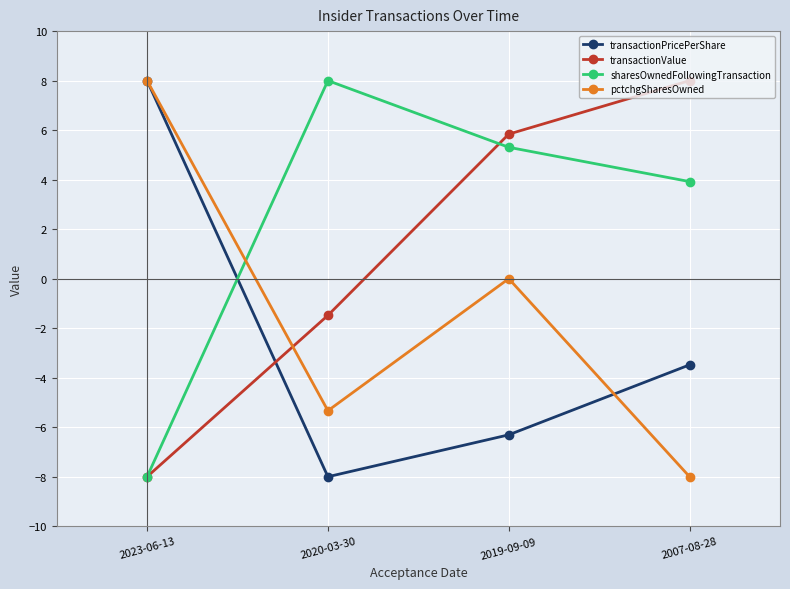

Does the chart have visible grid lines?

Yes